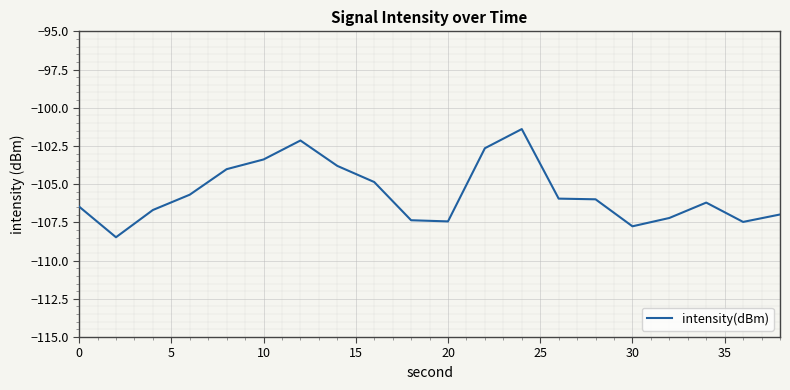

How many lines are shown in the chart?

1